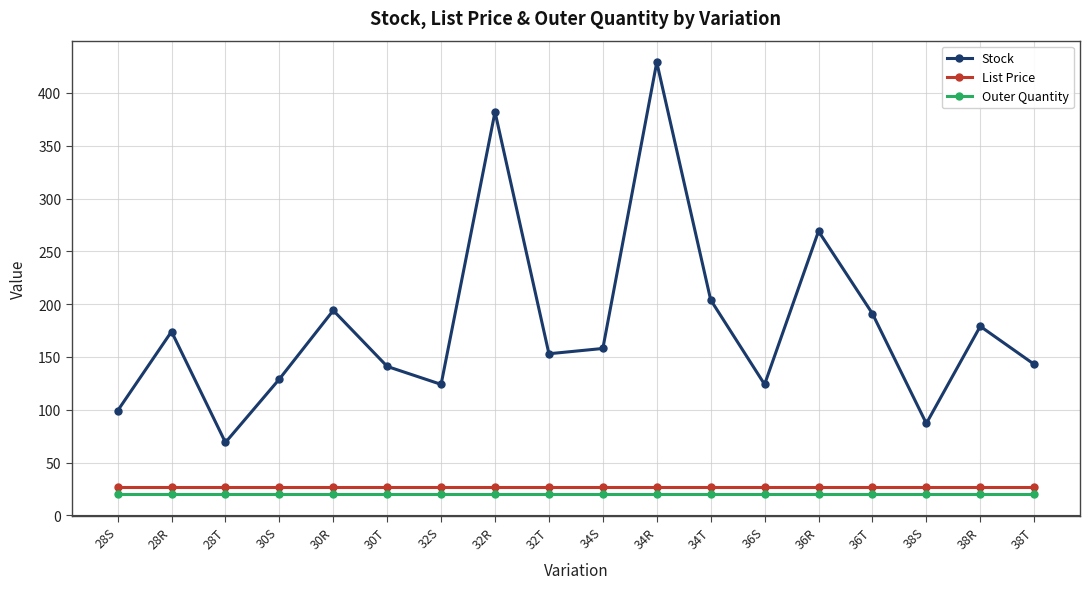

Where is Stock nearest to the value 249?

36R